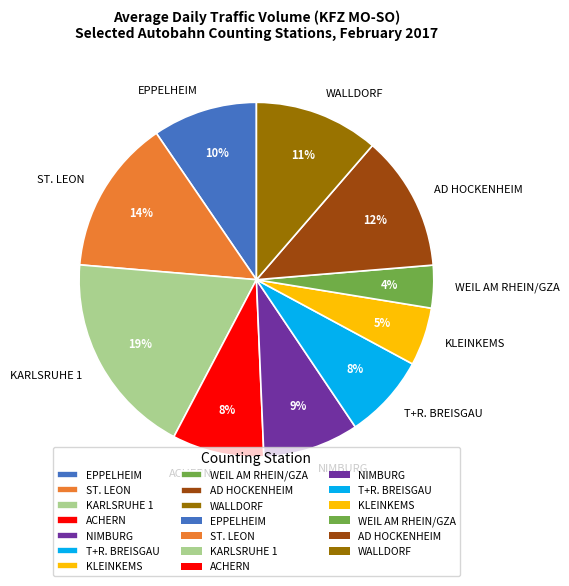

What is the largest slice in the pie chart?

KARLSRUHE 1